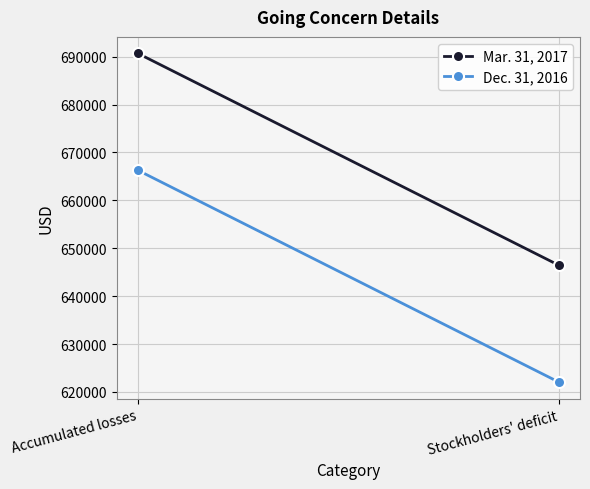

At which label is Dec. 31, 2016 closest to 644162?

Accumulated losses